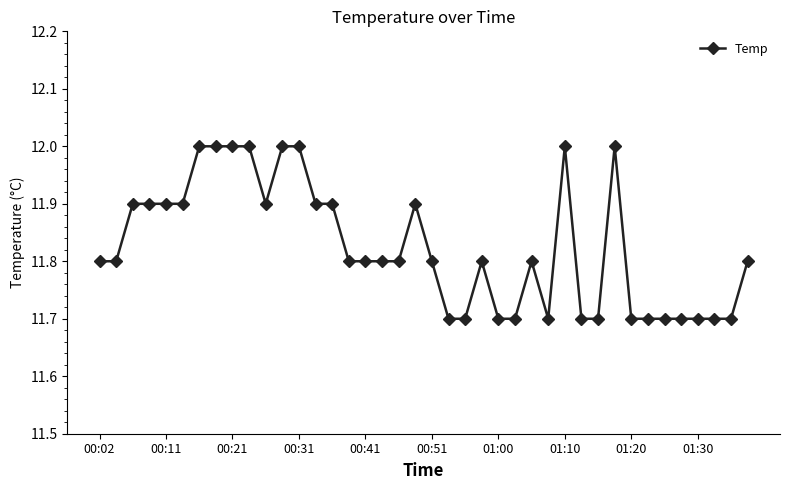

True or false: the data has more than 0 interior local peaks.

True